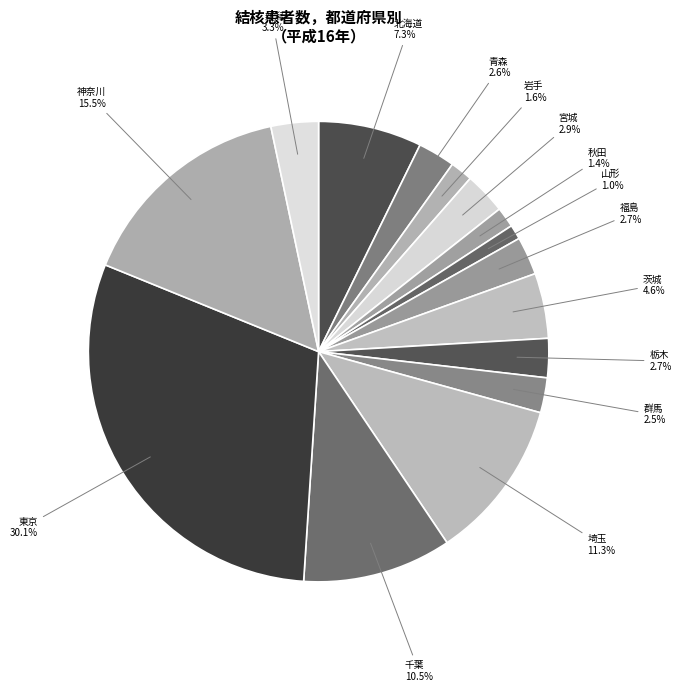

Is there any slice that represents more than half of the pie?

No